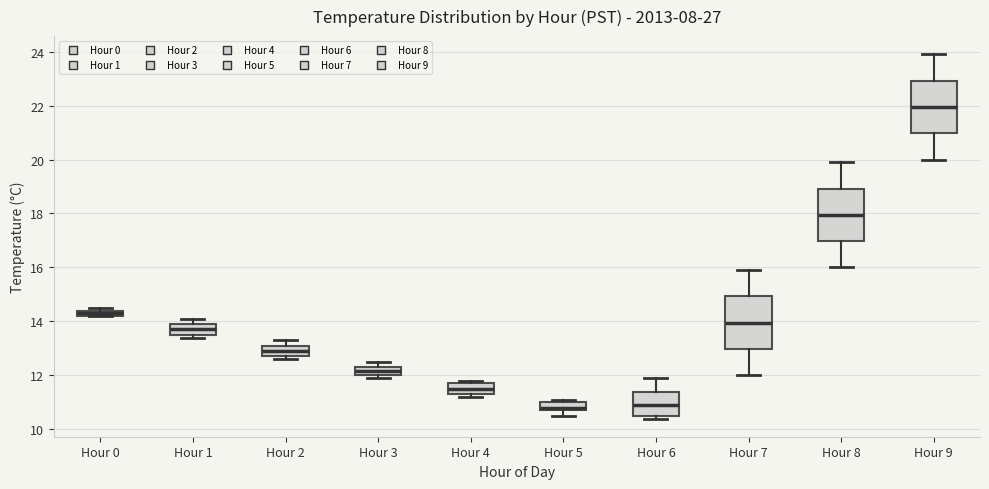

Where does the lower whisker of the box for Hour 7 end on the y-axis? The values are not printed on the chart, so give them approximately, as read against the axis.

12.0